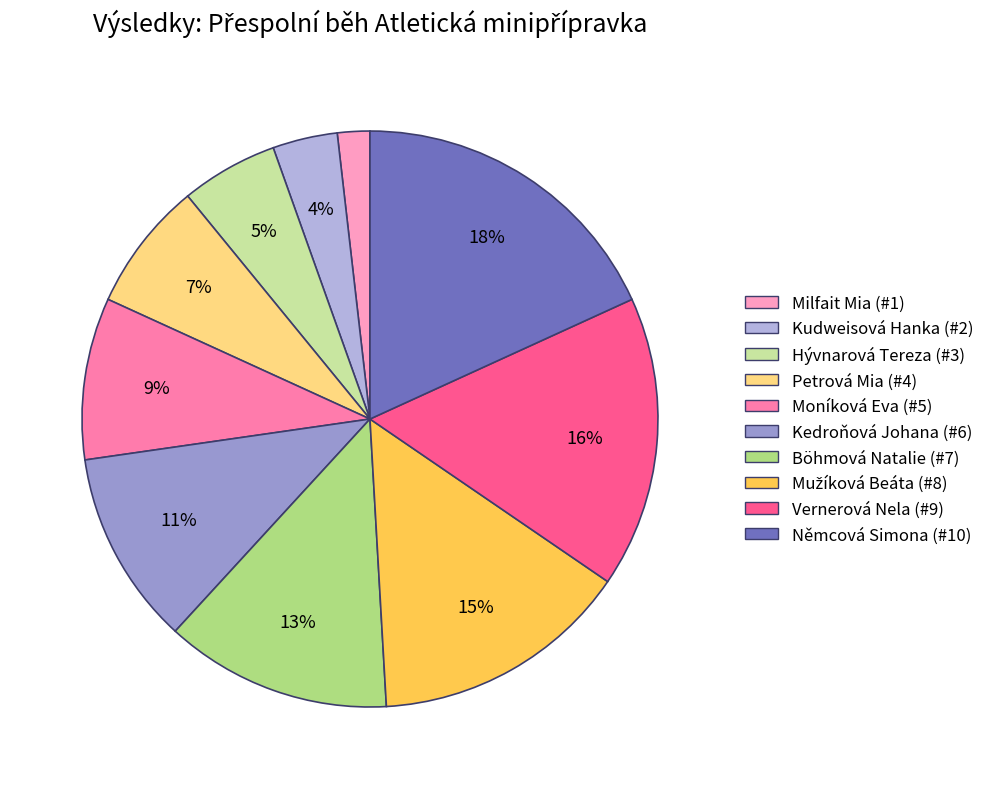

What percentage is the Němcová Simona slice, to the nearest percent?

18%